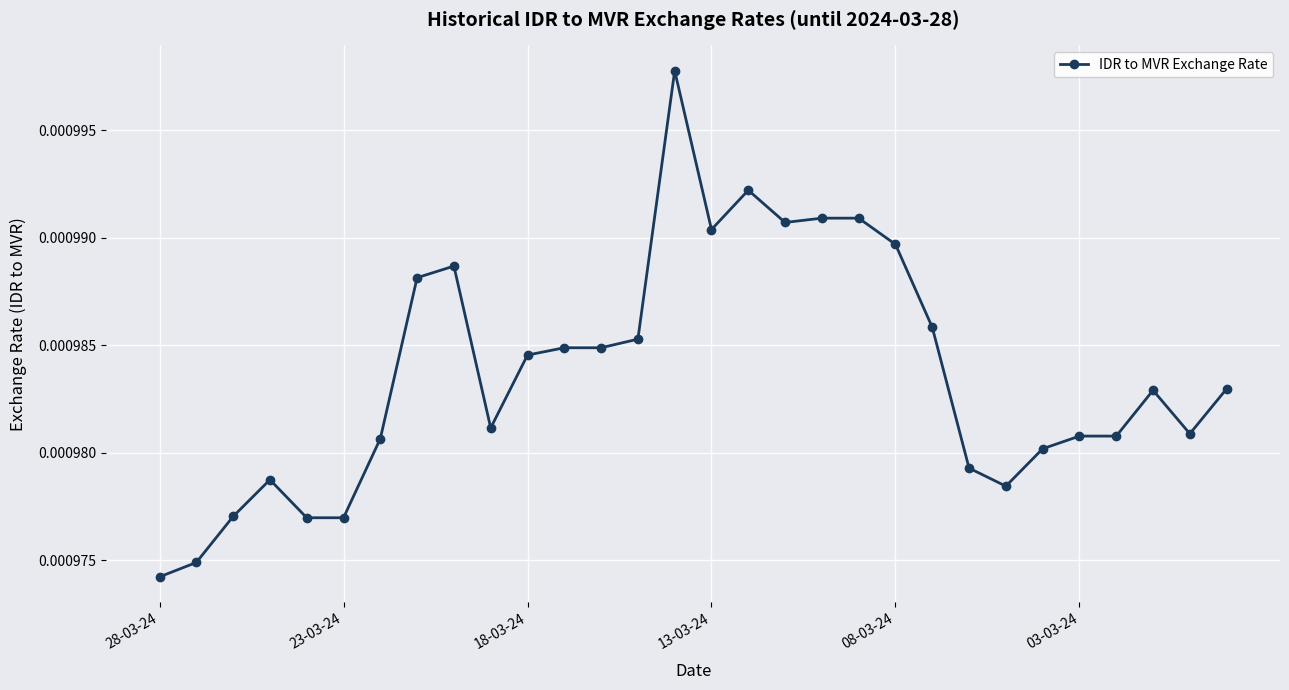

Count the values in the range 0 to 1.

30